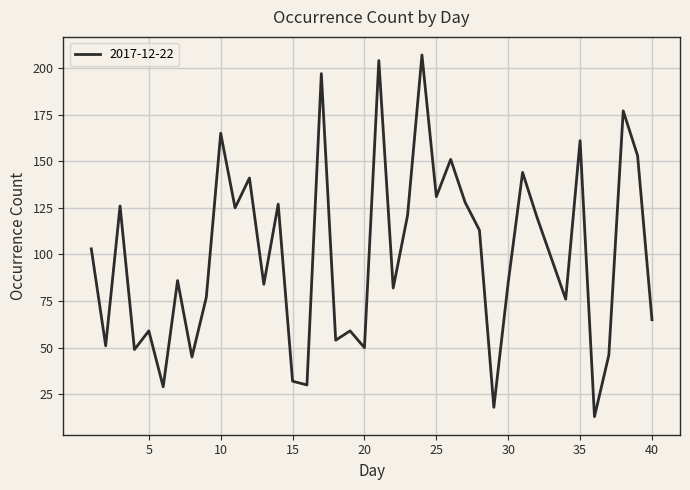

What is the greatest value displayed?

207